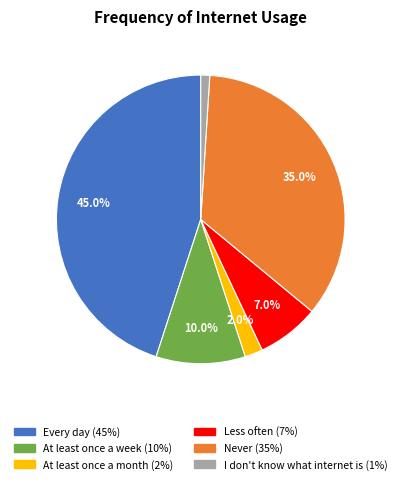

What percentage is the Every day slice, to the nearest percent?

45%